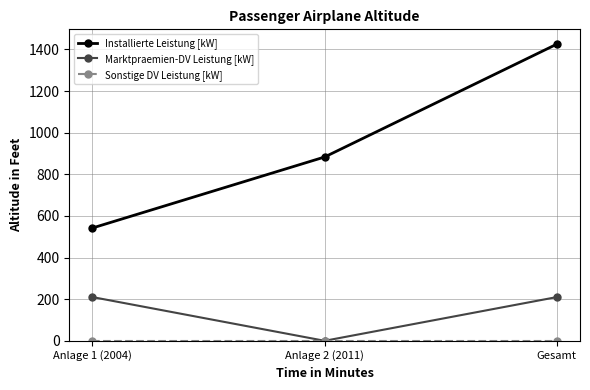

True or false: Installierte Leistung [kW] has a value of 542 at Anlage 1 (2004).

True